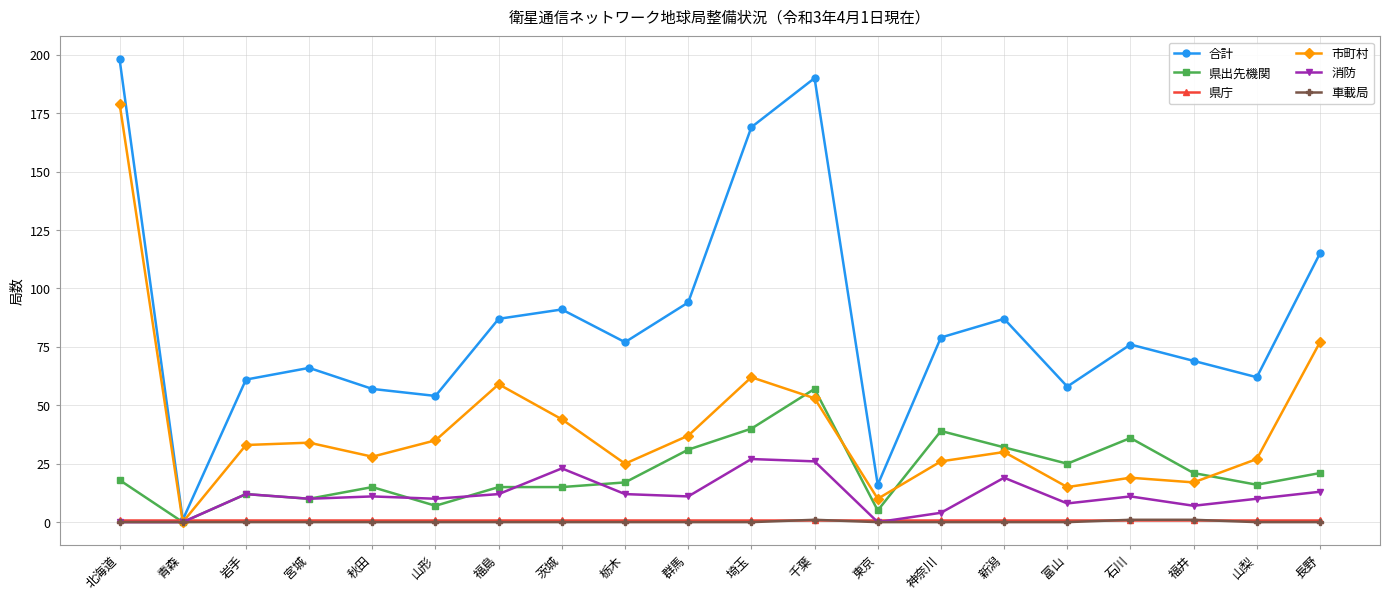

Reading left to right, extract all data points from this chart.

合計: 198	1	61	66	57	54	87	91	77	94	169	190	16	79	87	58	76	69	62	115
県出先機関: 18	0	12	10	15	7	15	15	17	31	40	57	5	39	32	25	36	21	16	21
県庁: 1	1	1	1	1	1	1	1	1	1	1	1	1	1	1	1	1	1	1	1
市町村: 179	0	33	34	28	35	59	44	25	37	62	53	10	26	30	15	19	17	27	77
消防: 0	0	12	10	11	10	12	23	12	11	27	26	0	4	19	8	11	7	10	13
車載局: 0	0	0	0	0	0	0	0	0	0	0	1	0	0	0	0	1	1	0	0